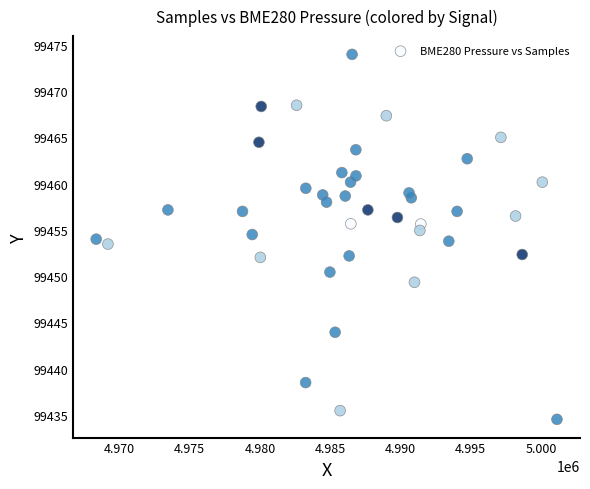

What is the range of Y values (max minus min)?

39.4